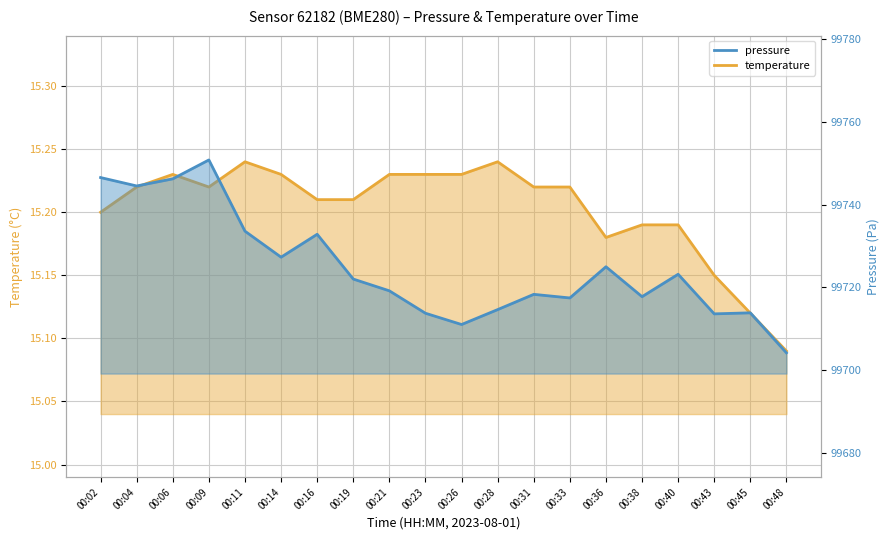

Count the number of data series in this chart.

2